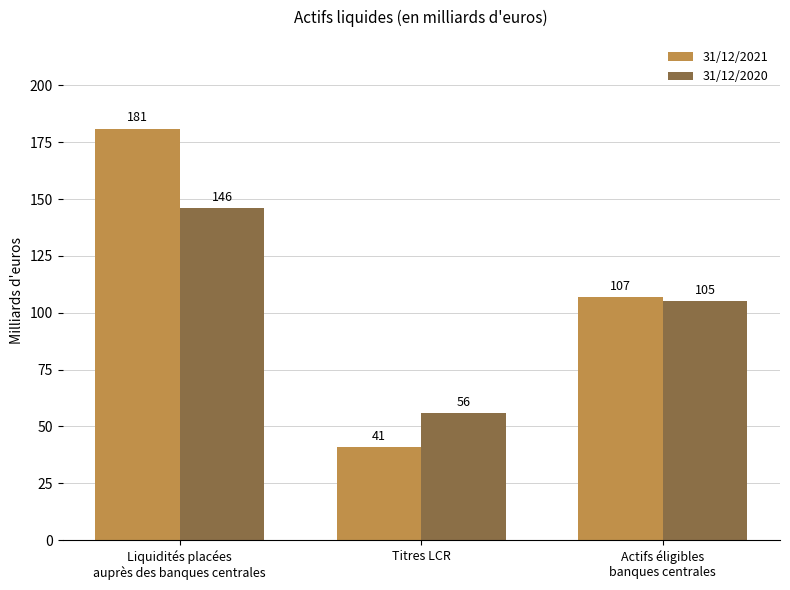

What is the minimum value shown in the chart?

41